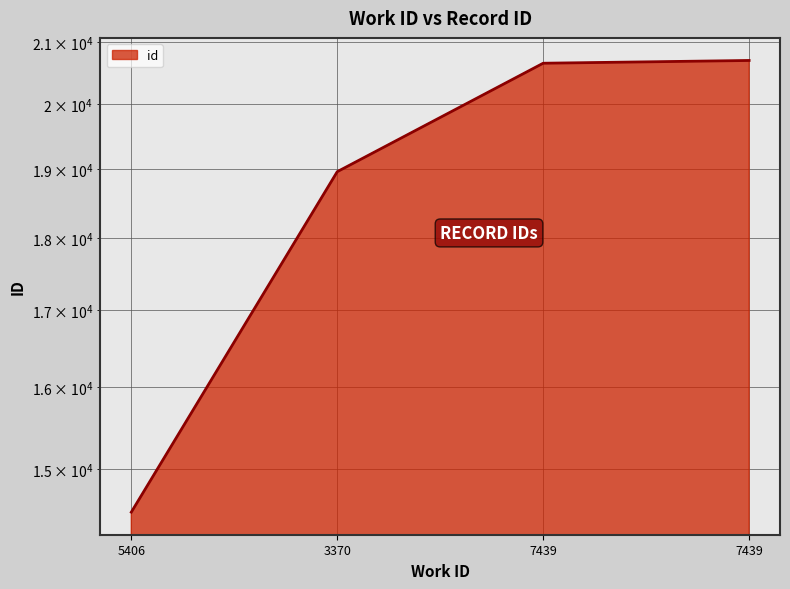

Which category has the lowest value across all series?

5406